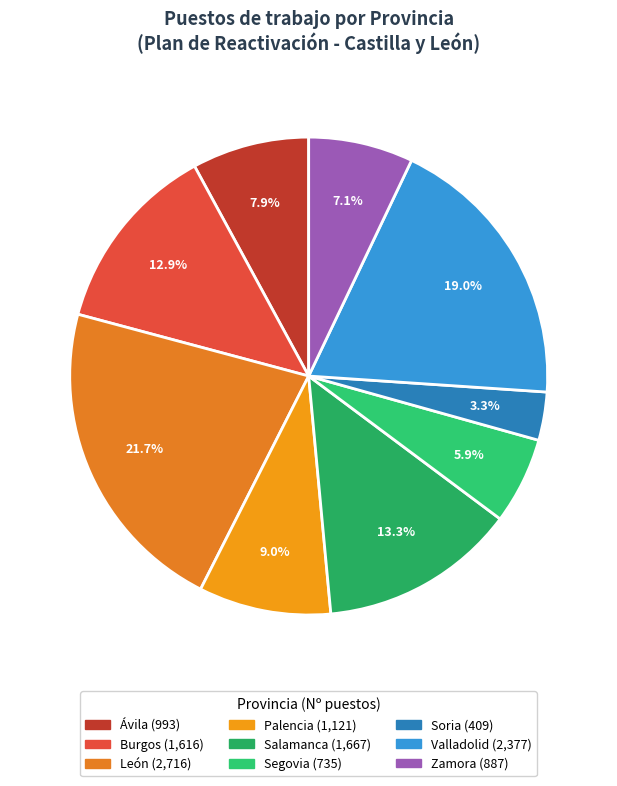

To the nearest percent, what is the combined percentage of Soria and Palencia?

12%